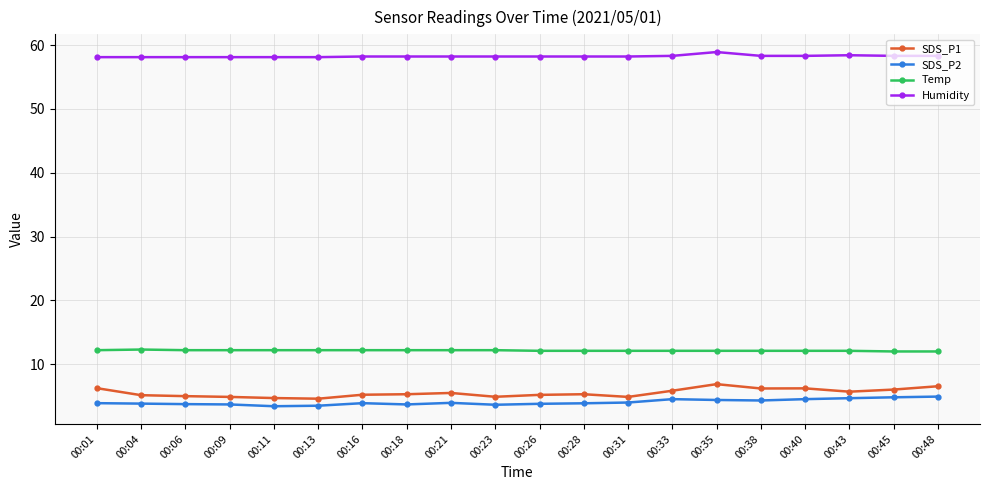

True or false: SDS_P2 has more than 1 interior local peaks.

True